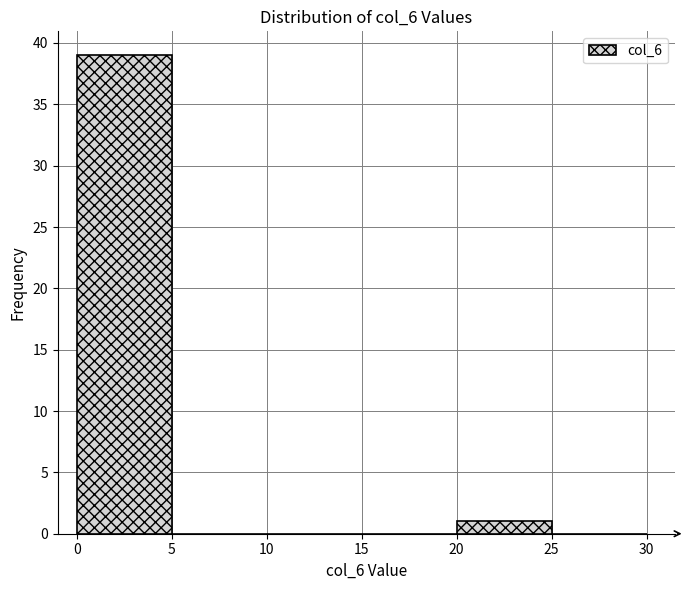

Reading left to right, transcribe this chart: for each bar, give the range it covers on the x-axis and its height. The values are not printed on the chart, so give them approximately, as read against the axis.

0 to 5: 39
5 to 10: 0
10 to 15: 0
15 to 20: 0
20 to 25: 1
25 to 30: 0